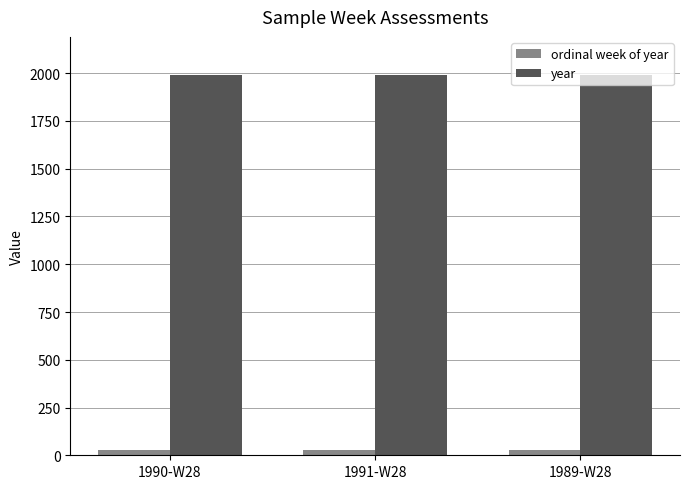

Does the chart contain stacked bars?

No